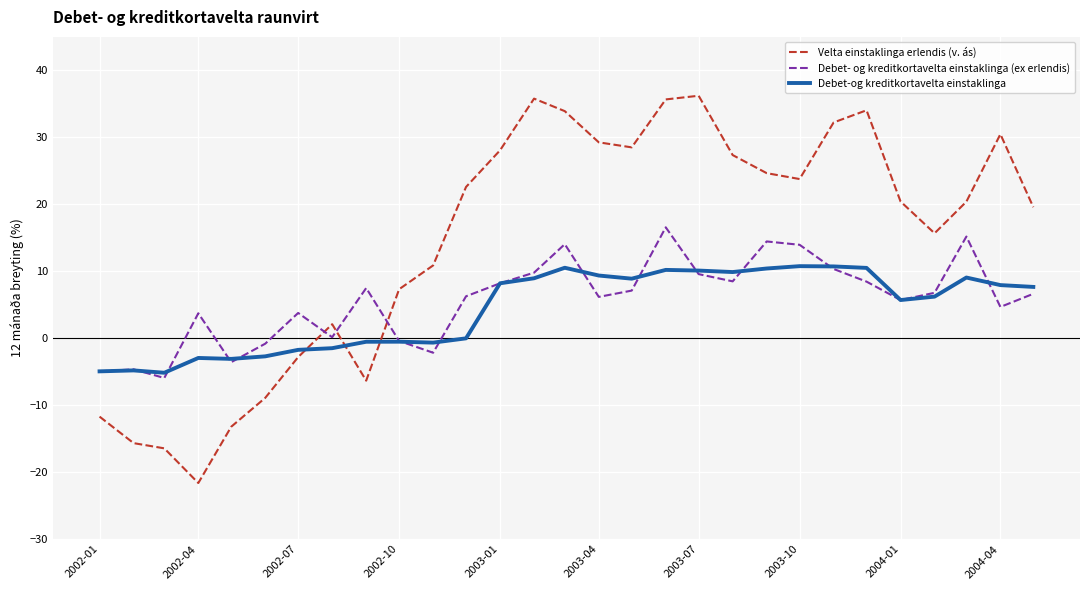

Which series has the largest range (max minus min)?

Velta einstaklinga erlendis (v. ás)